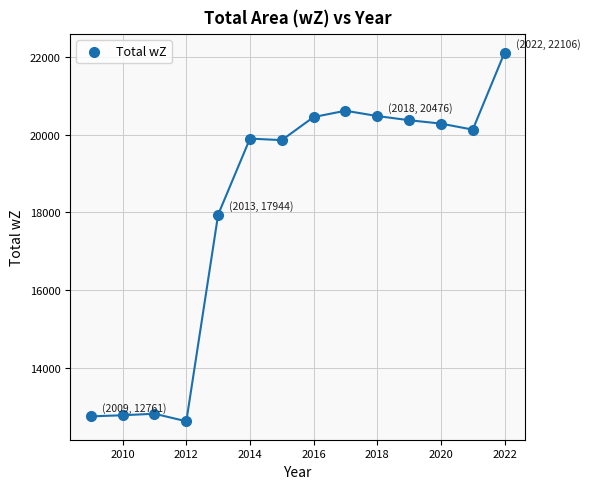

What is the range of X values (max minus min)?

13.0